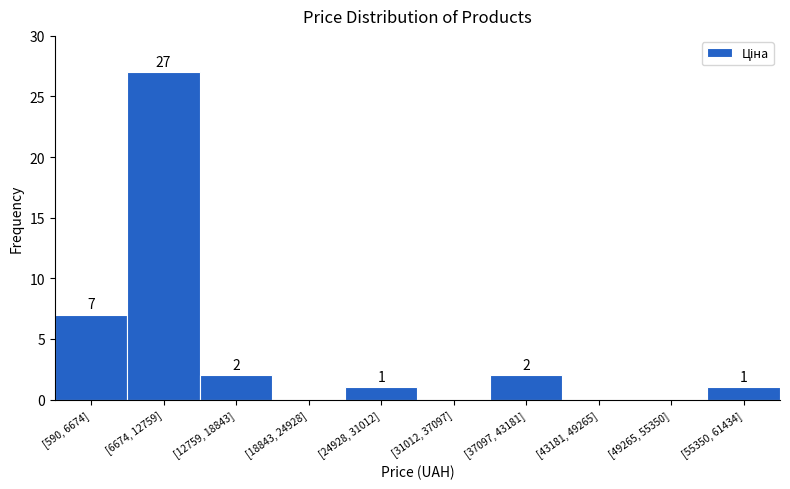

Reading left to right, what are all the values shown in this chart?

[590, 6674]=7	[6674, 12759]=27	[12759, 18843]=2	[18843, 24928]=0	[24928, 31012]=1	[31012, 37097]=0	[37097, 43181]=2	[43181, 49265]=0	[49265, 55350]=0	[55350, 61434]=1